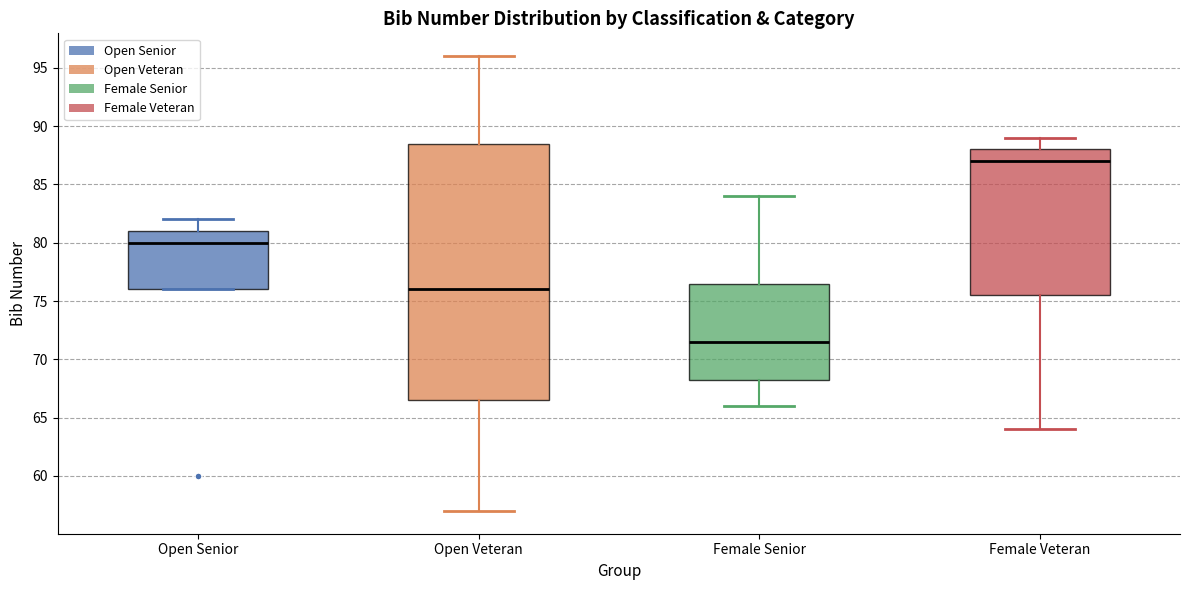

Reading left to right, transcribe this box plot: for each box, give where its median line is, the range the box spans, and where its two whiskers end, as read against the y-axis. The values are not printed on the chart, so give them approximately, as read against the axis.

Open Senior: median 80.0, box 76.0 to 81.0, whiskers 76.0 to 82.0
Open Veteran: median 76.0, box 66.5 to 88.5, whiskers 57.0 to 96.0
Female Senior: median 71.5, box 68.5 to 76.5, whiskers 66.0 to 84.0
Female Veteran: median 87.0, box 75.5 to 88.0, whiskers 64.0 to 89.0